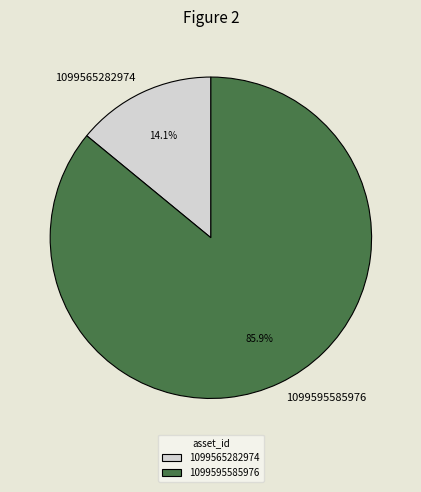

True or false: 1099595585976 accounts for 86% of the total.

True